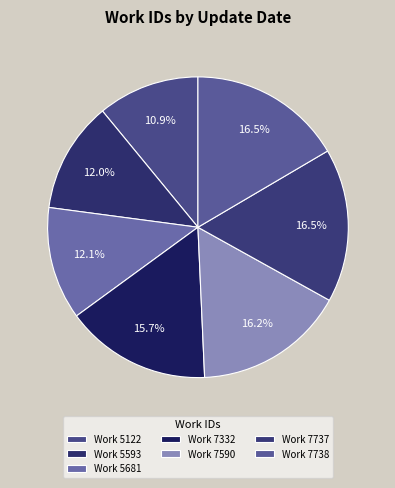

How many segments does this pie chart have?

7